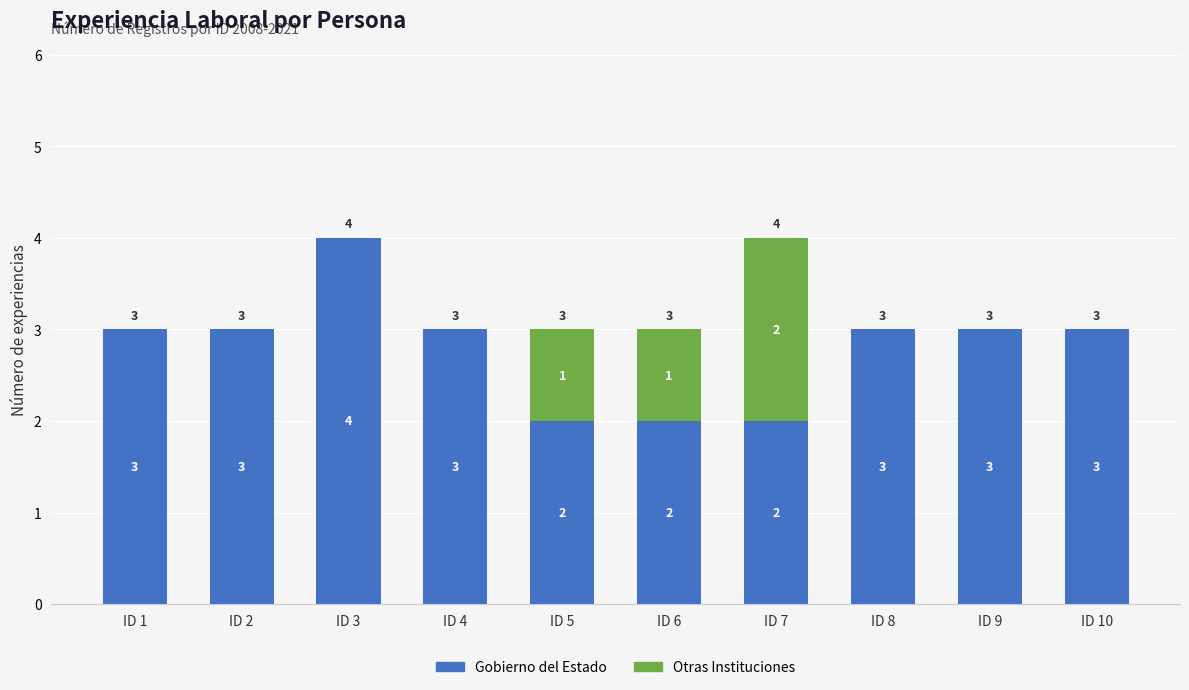

True or false: Gobierno del Estado has a value of 3 at ID 1.

True